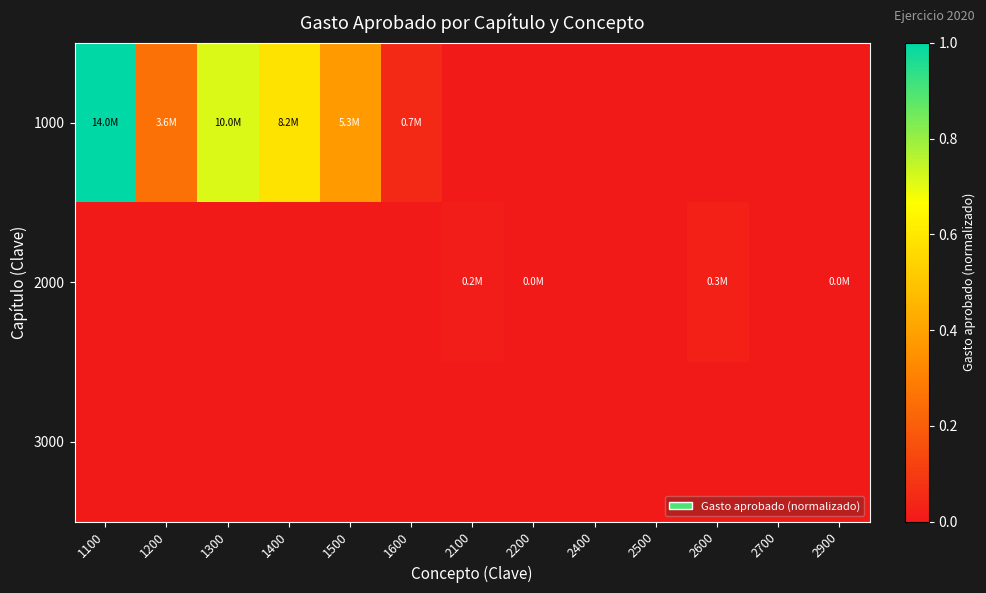

Which category has the lowest value across all series?

2100